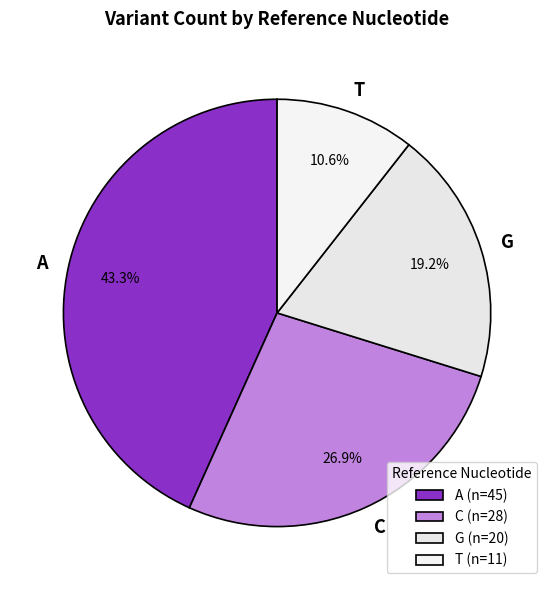

Is it true that T is 11% of the pie?

True